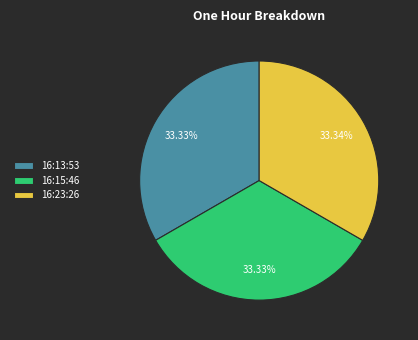

Approximately how many times larger is the value at 16:23:26 compared to 16:15:46?

1.0